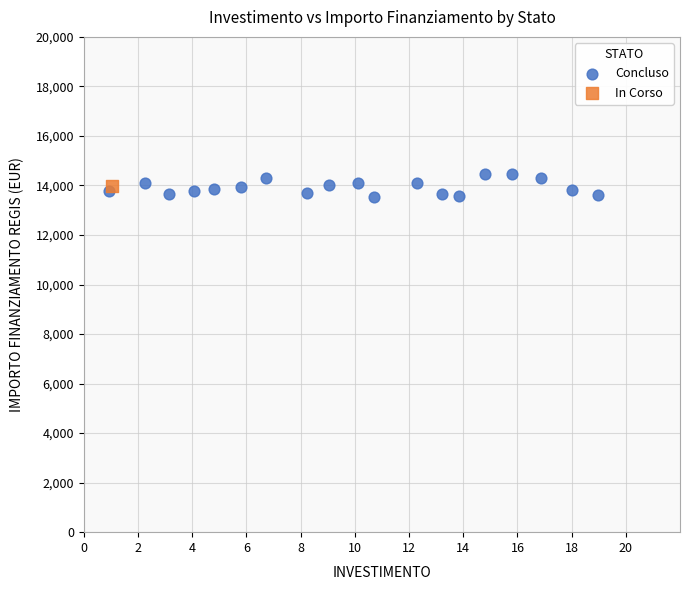

What are all the series names shown in the legend?

Concluso, In Corso